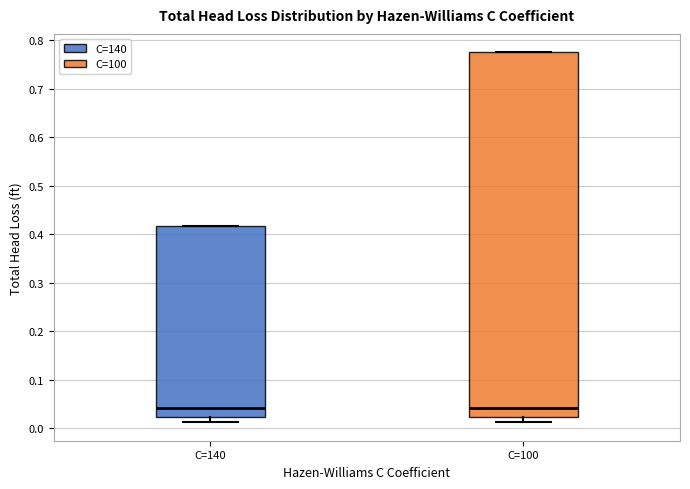

Comparing the boxes themselves (not the whiskers), which one is the tallest?

C=100